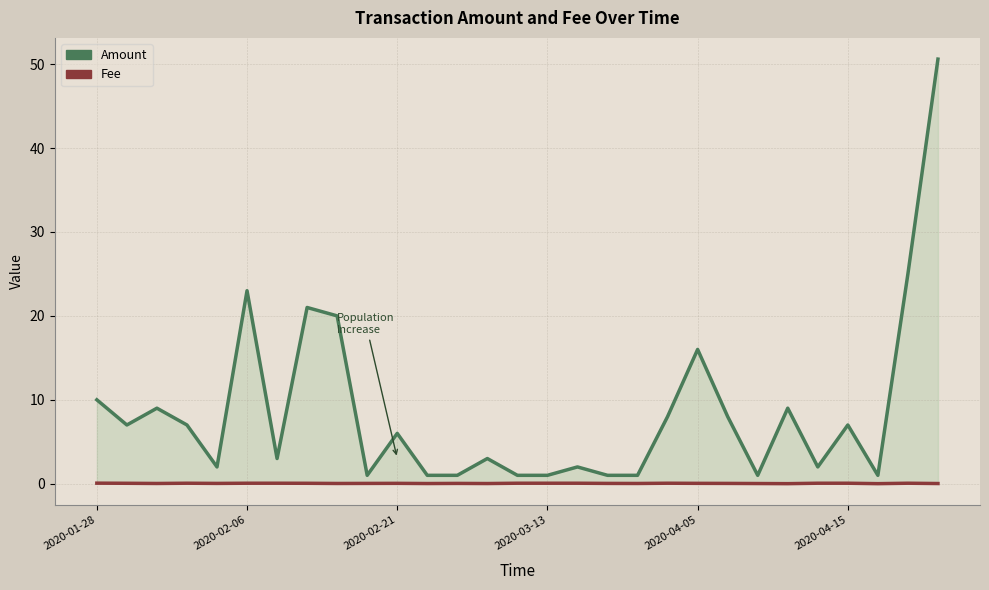

How many interior local valleys does the Amount series have?

7